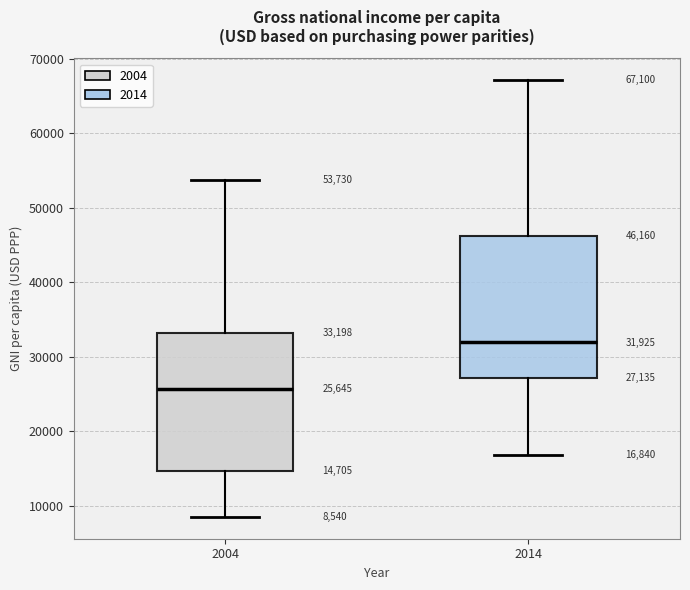

Which box has the lowest median line?

2004